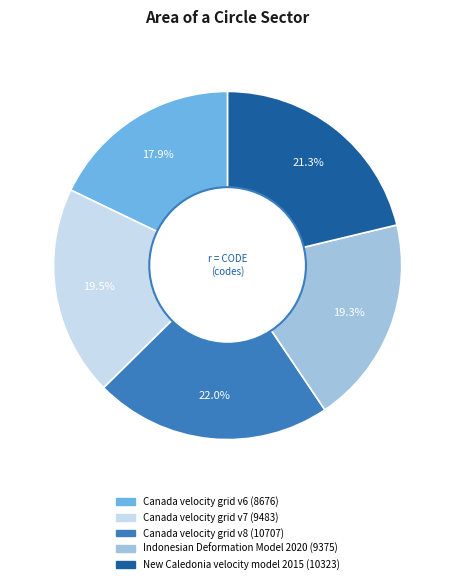

Which has a higher value, Canada velocity grid v7 or Canada velocity grid v6?

Canada velocity grid v7